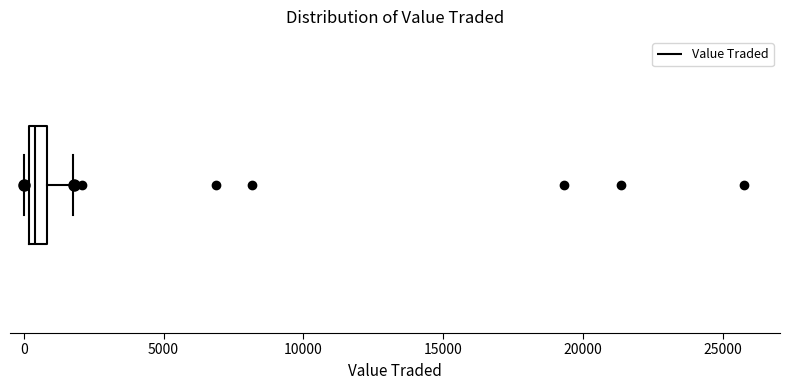

Where is the left edge of the box on the x-axis? The values are not printed on the chart, so give them approximately, as read against the axis.

0